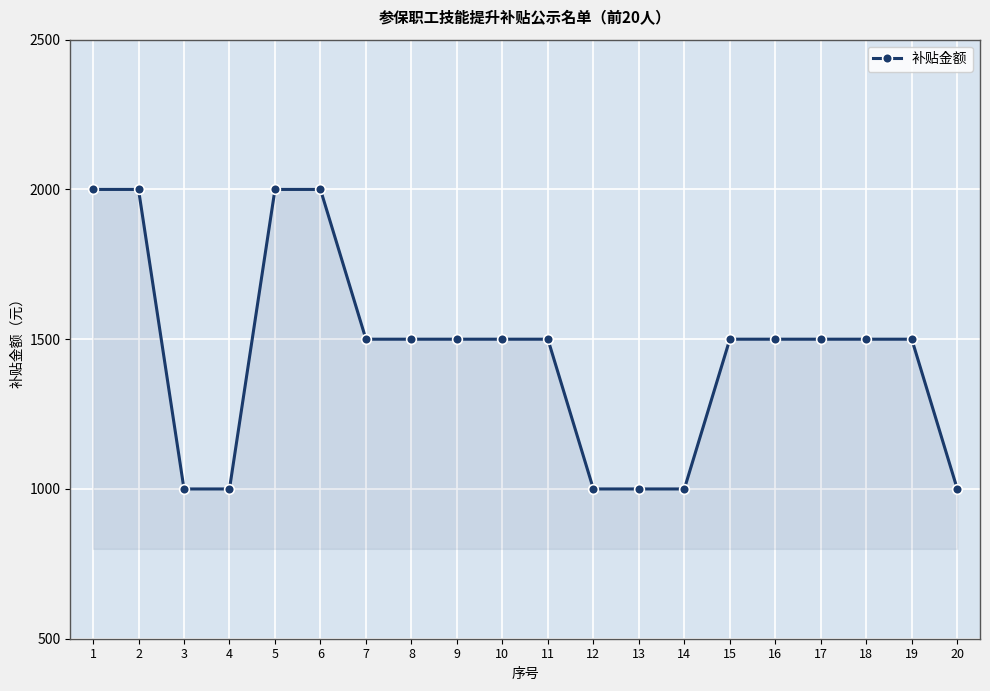

Does the chart display data point markers on the line(s)?

Yes